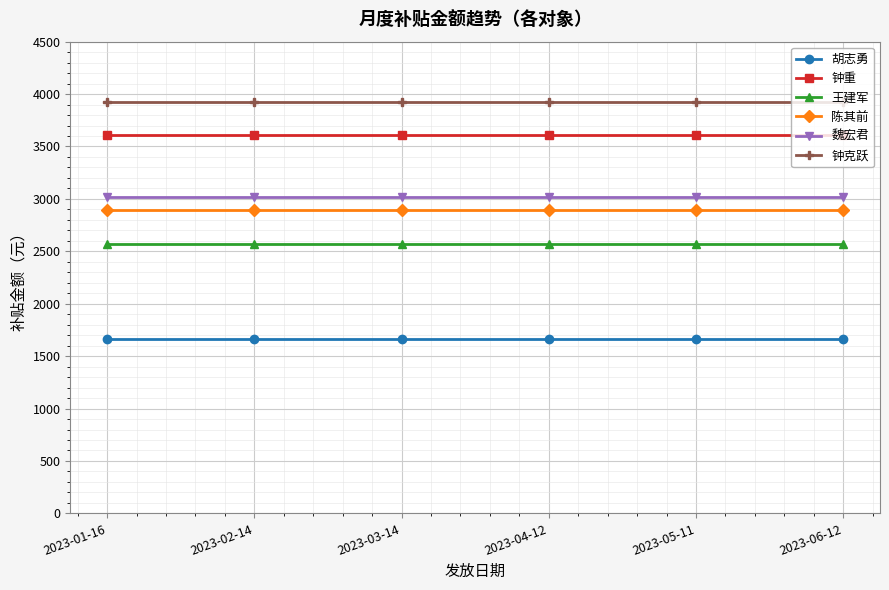

What position from the right is 2023-03-14?

4